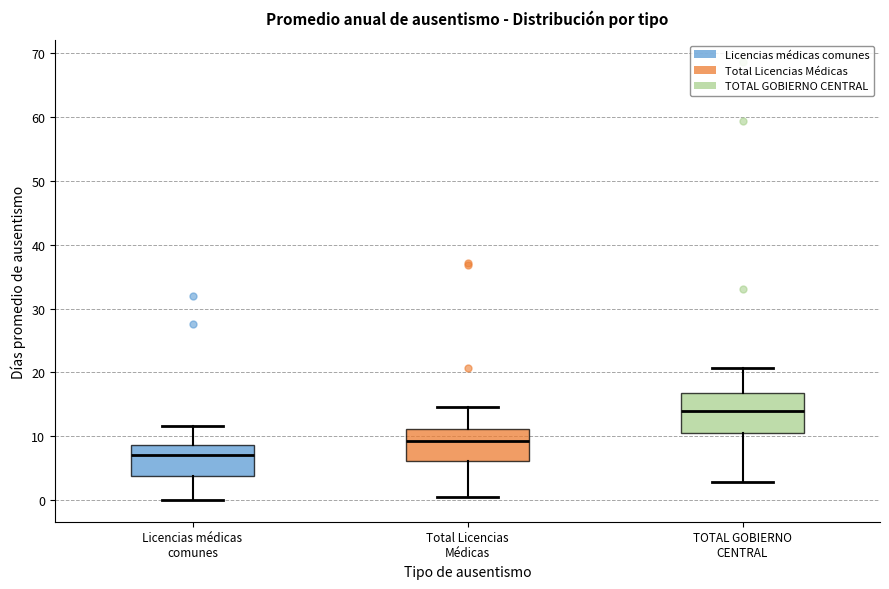

Reading left to right, read every box against the y-axis: the position of its median line, the range the box covers, and the ends of its whiskers. The values are not printed on the chart, so give them approximately, as read against the axis.

Licencias médicas comunes: median 7, box 4 to 9, whiskers 0 to 12
Total Licencias Médicas: median 9, box 6 to 11, whiskers 0 to 15
TOTAL GOBIERNO CENTRAL: median 14, box 11 to 17, whiskers 3 to 21